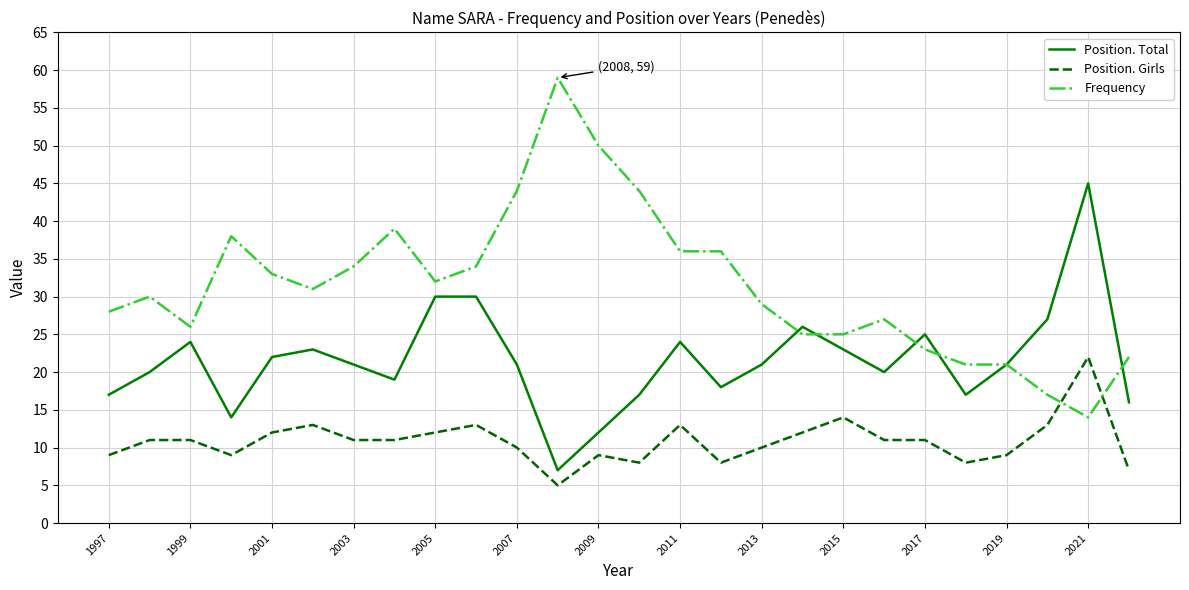

How many times do Frequency and Position. Girls cross each other?

2